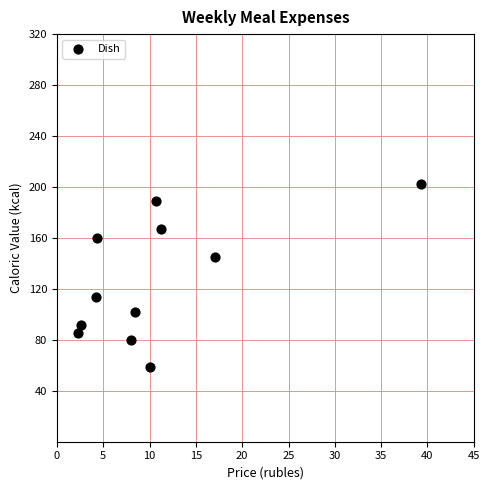

What is the average X value?

10.7